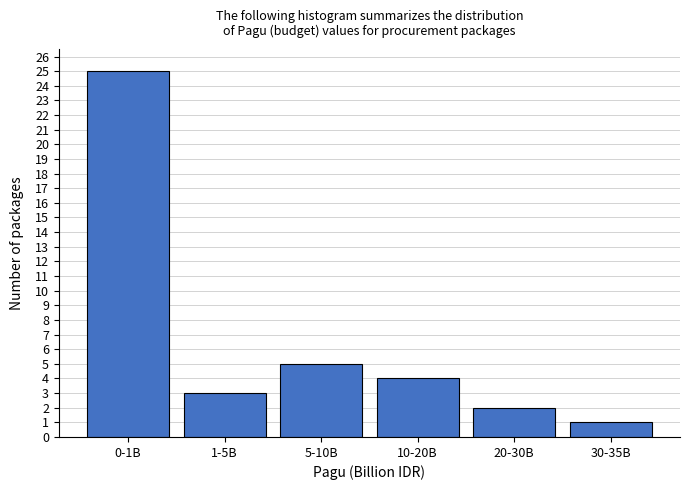

Reading right to left, what are all the values shown in this chart?

30-35B=1	20-30B=2	10-20B=4	5-10B=5	1-5B=3	0-1B=25